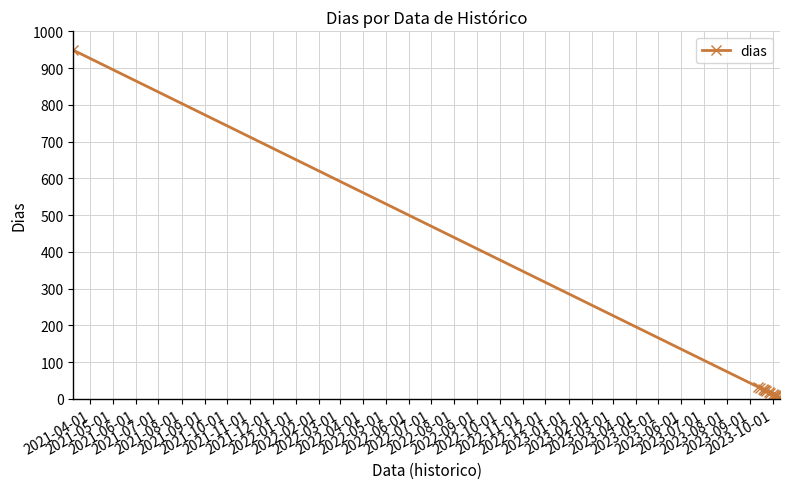

Is this an area chart (filled region under the line)?

No